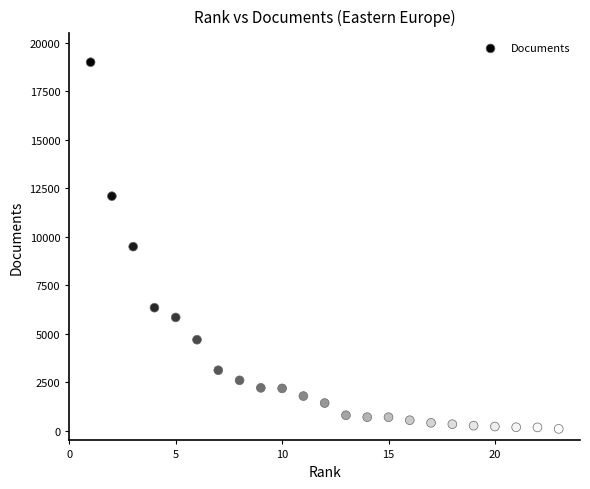

What is the range of Y values (max minus min)?

18915